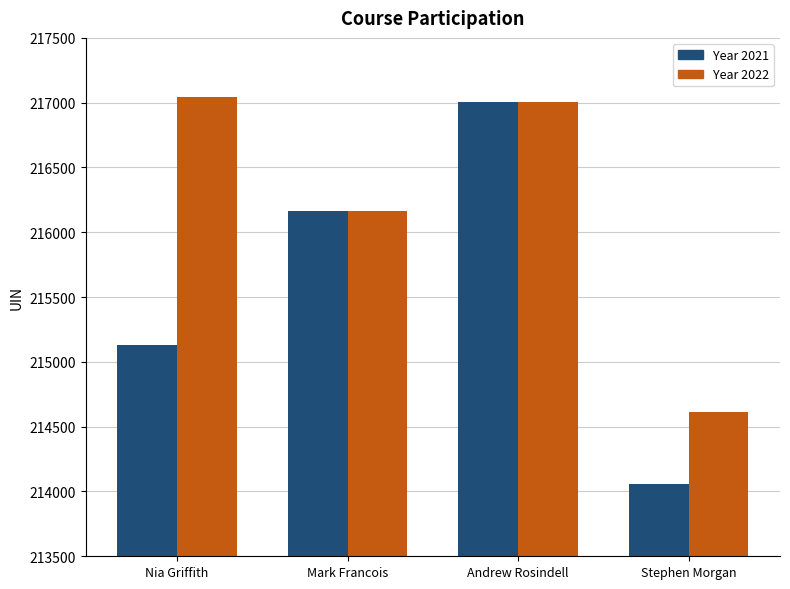

What value does the Year 2021 series have at Mark Francois?

216164